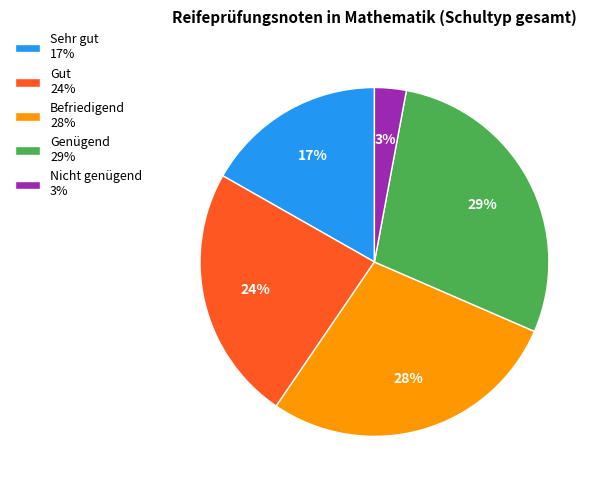

To the nearest percent, what is the average slice percentage?

20%